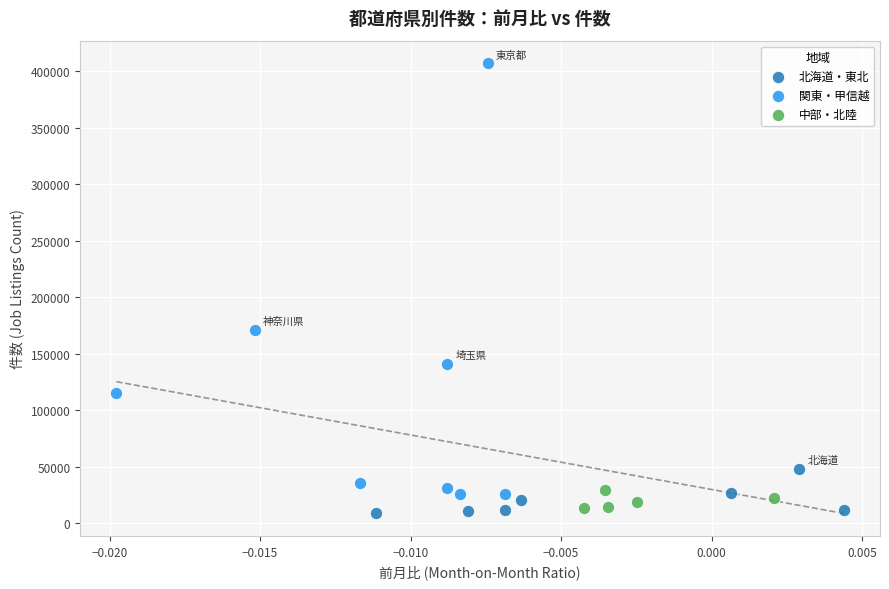

Which series has the widest spread of Y values?

関東・甲信越